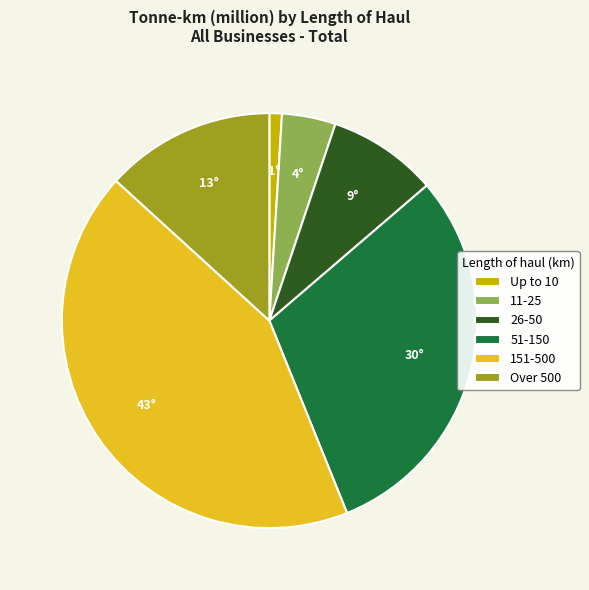

Combined, do 151-500 and 51-150 account for over 50%?

Yes